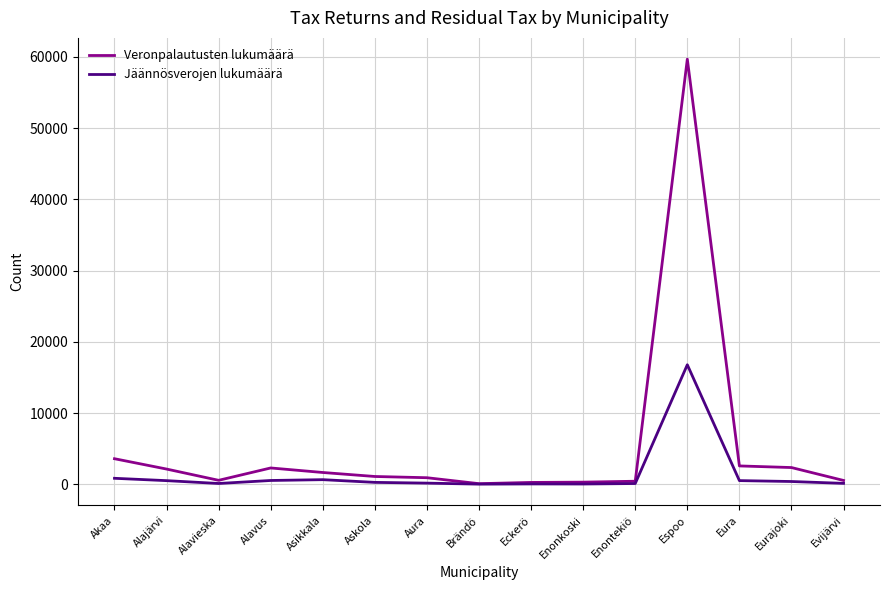

What is the difference between the second highest and second lowest values in the Veronpalautusten lukumäärä series?

3327